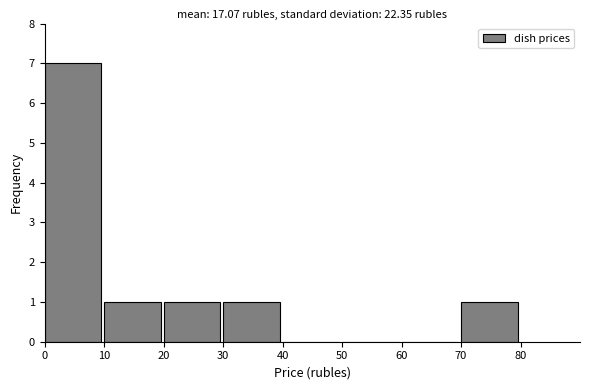

How tall is the bar that spans 10 to 20 on the x-axis? The values are not printed on the chart, so give them approximately, as read against the axis.

1